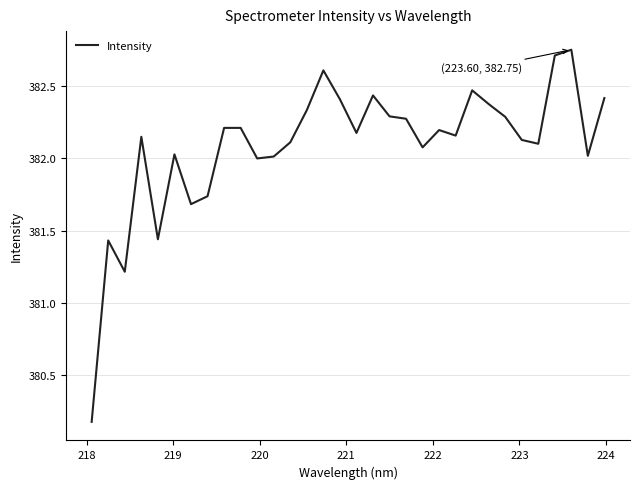

Does the chart have visible grid lines?

Yes